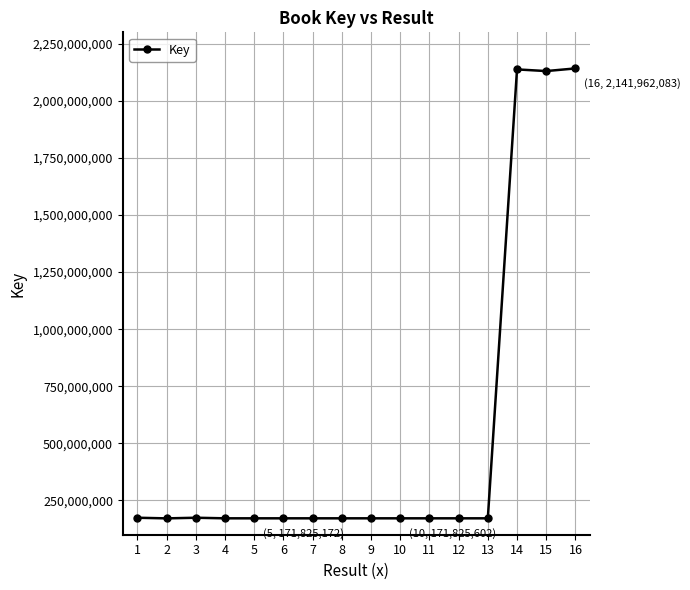

True or false: there are more than 2 points higher than both neighbors.

True